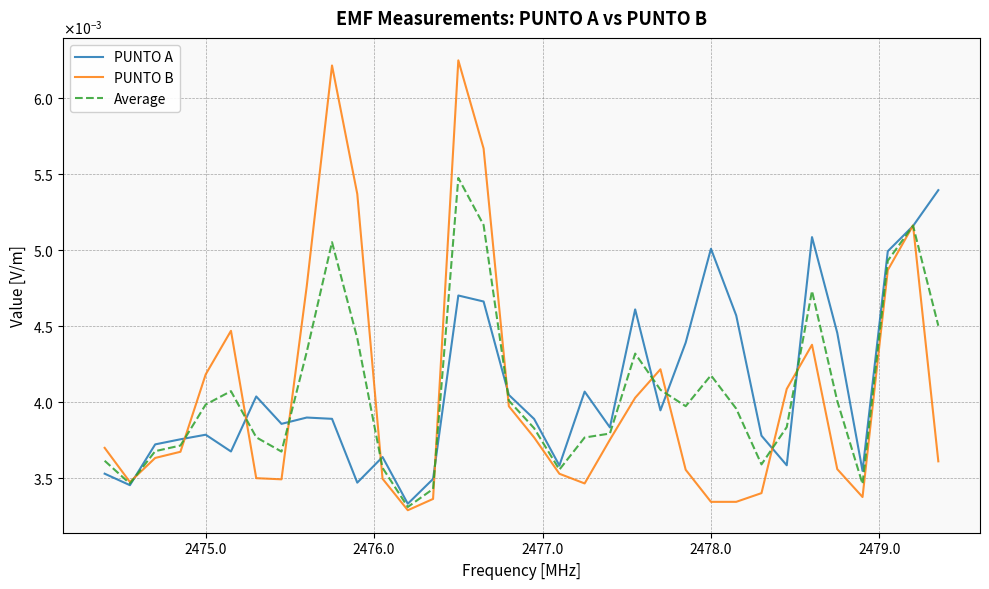

Does the chart have visible grid lines?

Yes